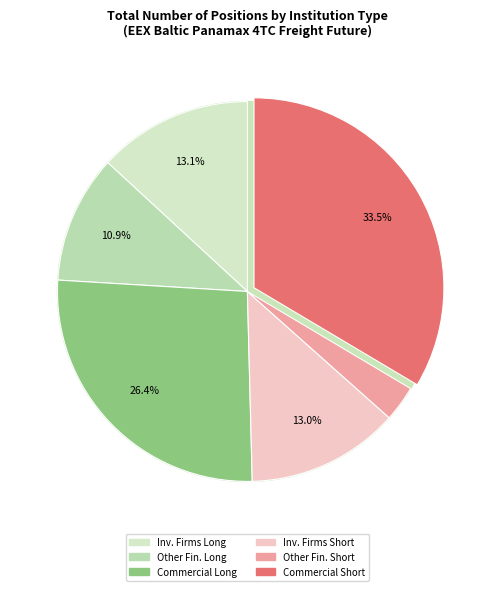

Rank the categories by Long value from lowest to highest.

Other Financial Institutions, Investment Firms or credit institutions, Commercial Undertakings